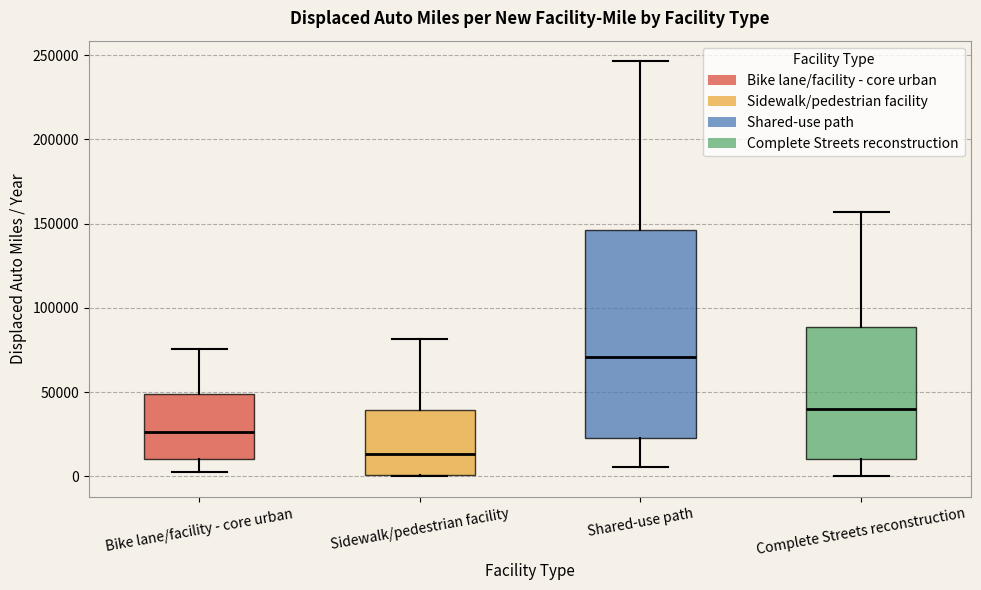

Reading left to right, read every box against the y-axis: the position of its median line, the range the box covers, and the ends of its whiskers. The values are not printed on the chart, so give them approximately, as read against the axis.

Bike lane/facility - core urban: median 25000, box 10000 to 50000, whiskers 5000 to 75000
Sidewalk/pedestrian facility: median 15000, box 0 to 40000, whiskers 0 to 80000
Shared-use path: median 70000, box 25000 to 145000, whiskers 5000 to 245000
Complete Streets reconstruction: median 40000, box 10000 to 90000, whiskers 0 to 155000